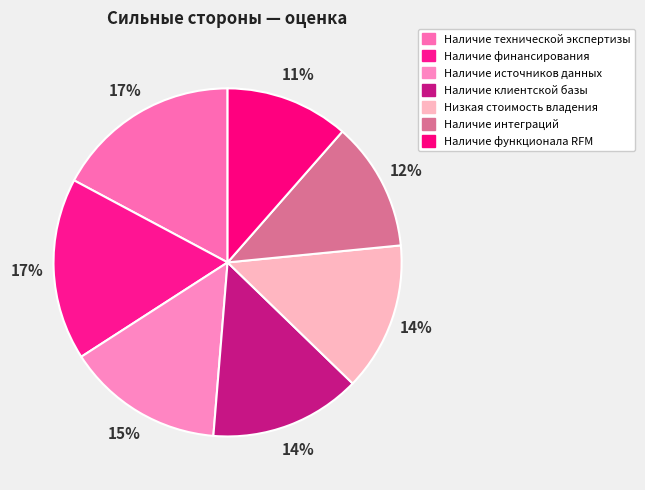

What is the largest slice in the pie chart?

Наличие технической экспертизы